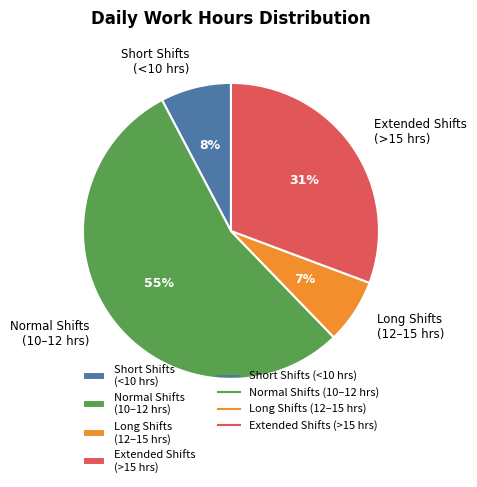

Combined, do Normal Shifts (10–12 hrs) and Long Shifts (12–15 hrs) account for over 50%?

Yes